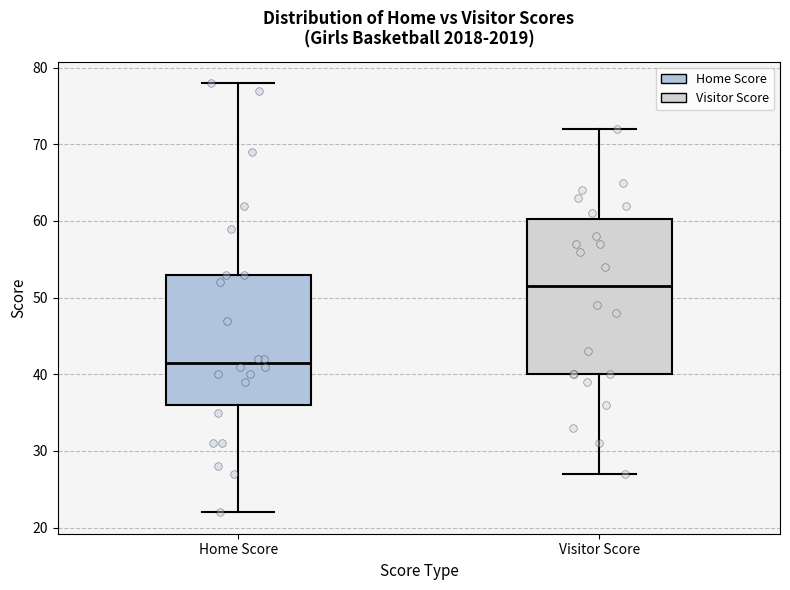

Where is the lower edge of the box for Home Score on the y-axis? The values are not printed on the chart, so give them approximately, as read against the axis.

36